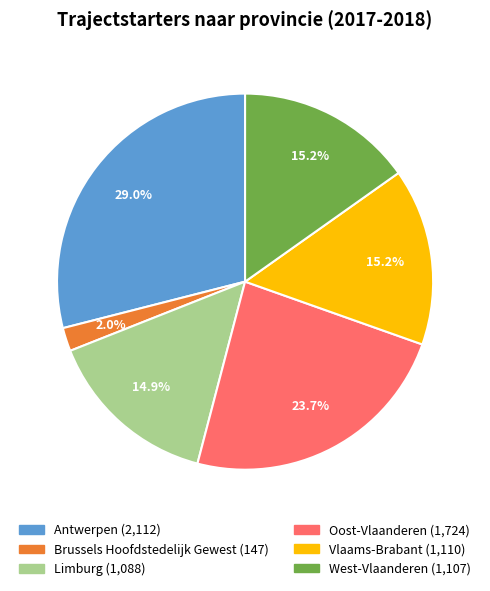

Is it true that Brussels Hoofdstedelijk Gewest is 2% of the pie?

True